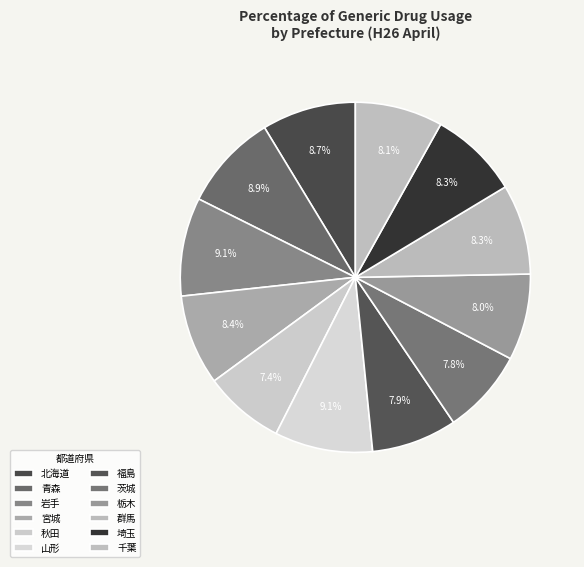

Does 北海道 account for over 50% of the chart?

No